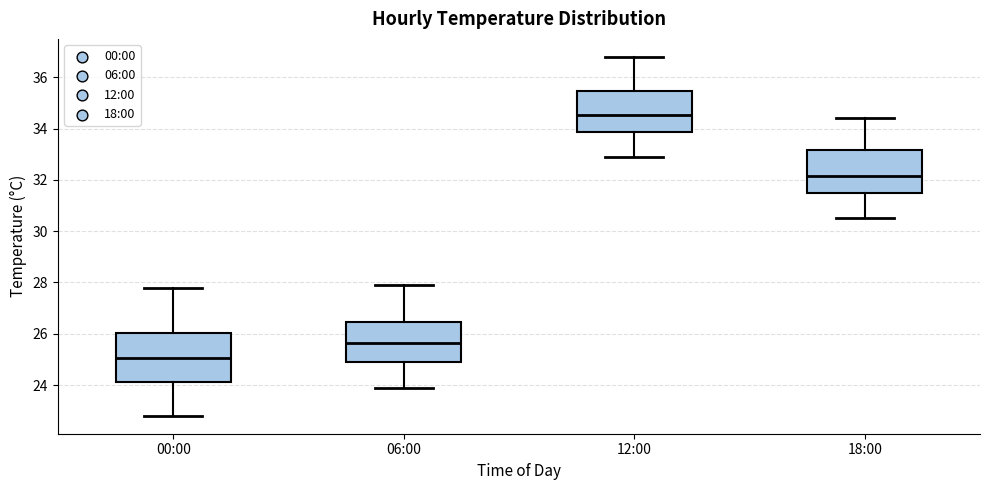

Where is the upper edge of the box for 06:00 on the y-axis? The values are not printed on the chart, so give them approximately, as read against the axis.

26.4